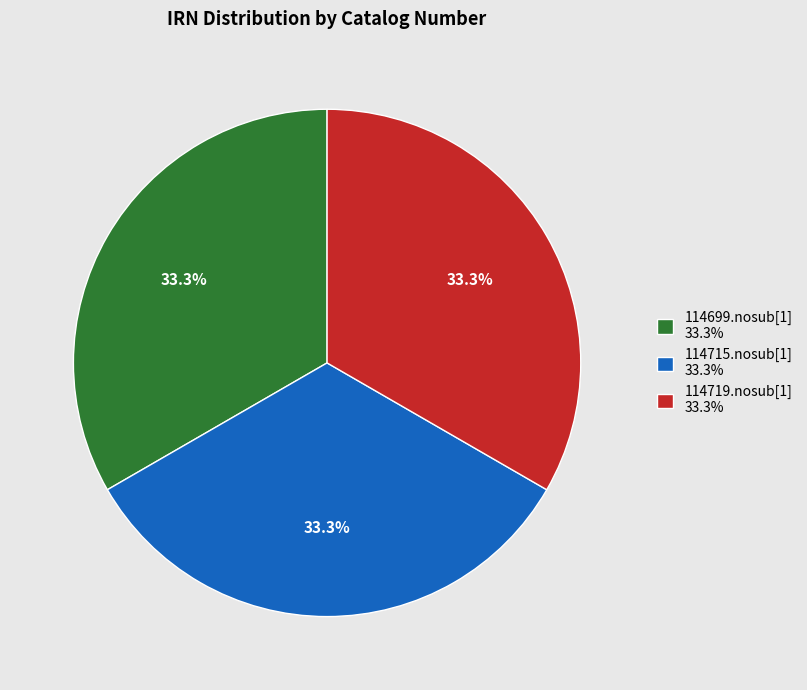

Is it true that 114715.nosub[1] is 48% of the pie?

False